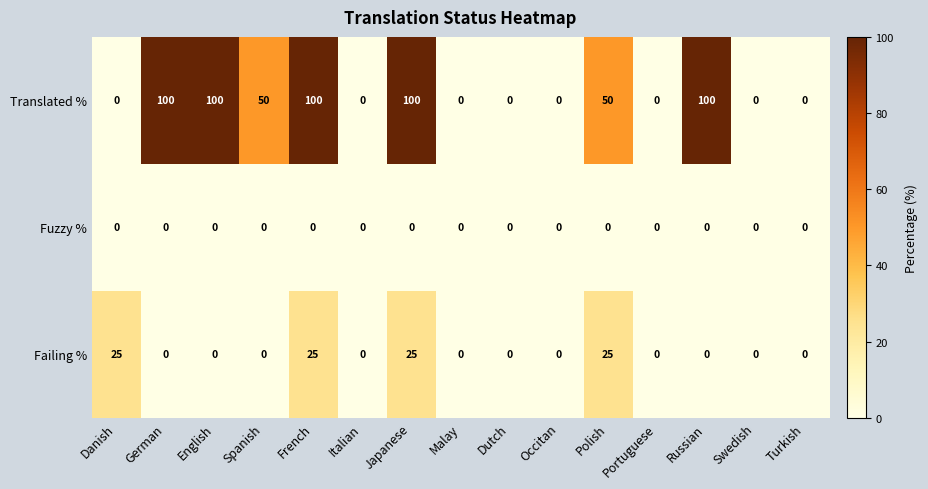

Count the number of data series in this chart.

3